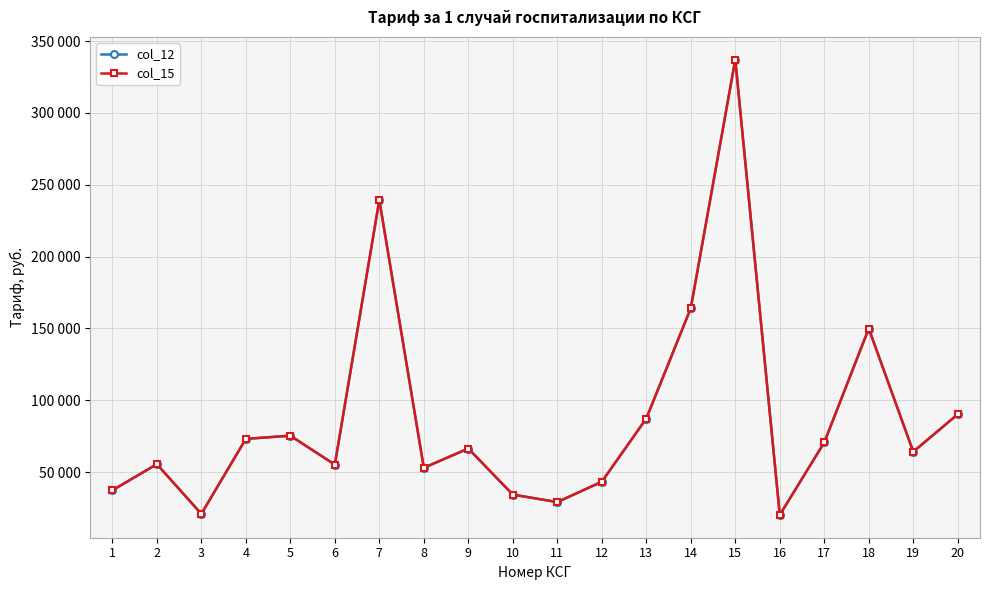

Is the value of col_15 at 3 greater than the value of col_12 at 2?

No